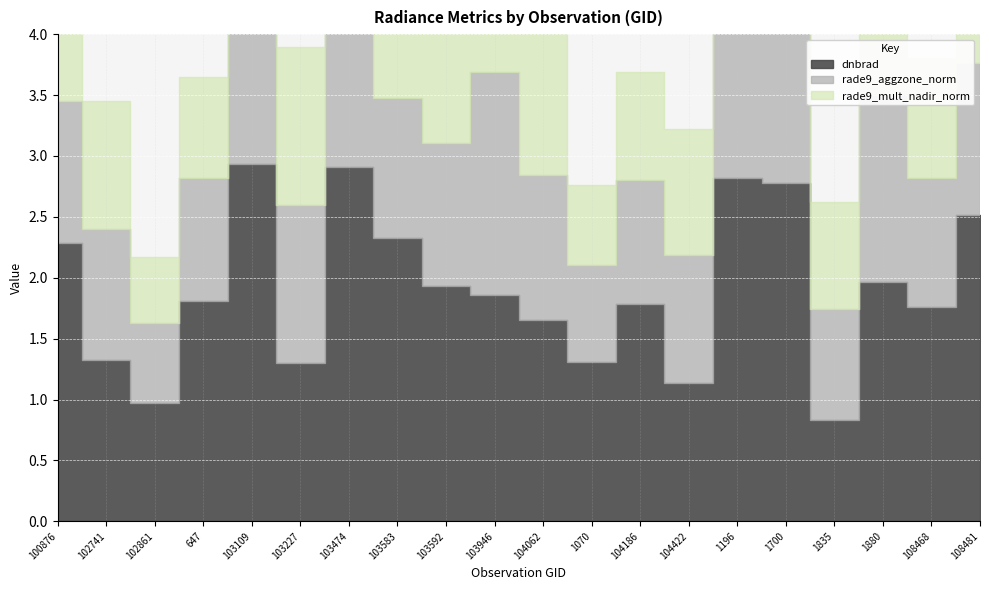

True or false: rade9_aggzone_norm and rade9_mult_nadir_norm cross at least once.

True